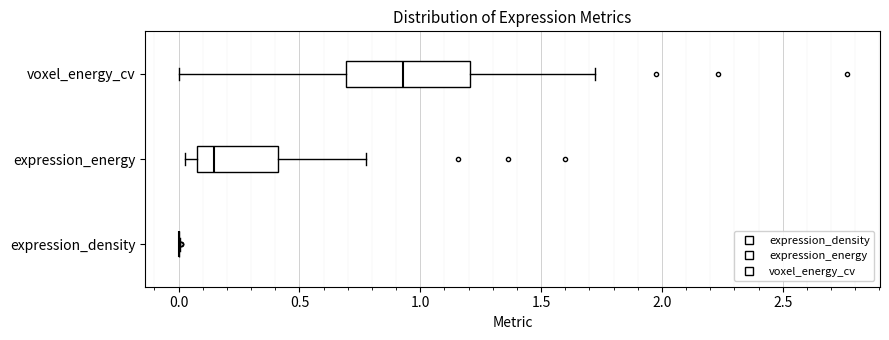

Where does the left whisker of the box for voxel_energy_cv end on the x-axis? The values are not printed on the chart, so give them approximately, as read against the axis.

0.00